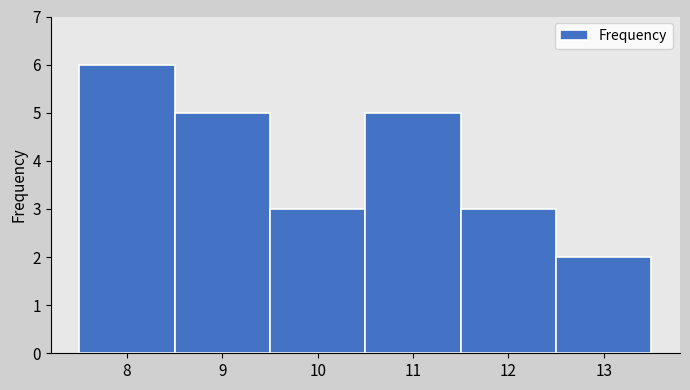

Reading left to right, transcribe all the data shown in this chart.

6	5	3	5	3	2